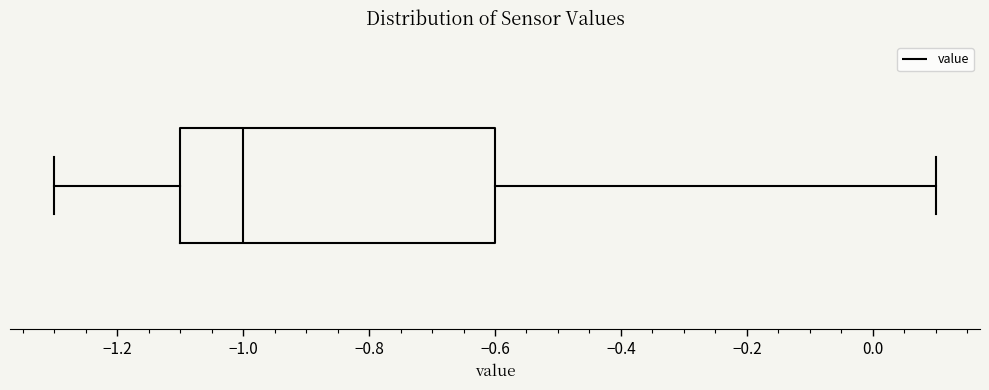

Where does the right whisker of the box end on the x-axis? The values are not printed on the chart, so give them approximately, as read against the axis.

0.1